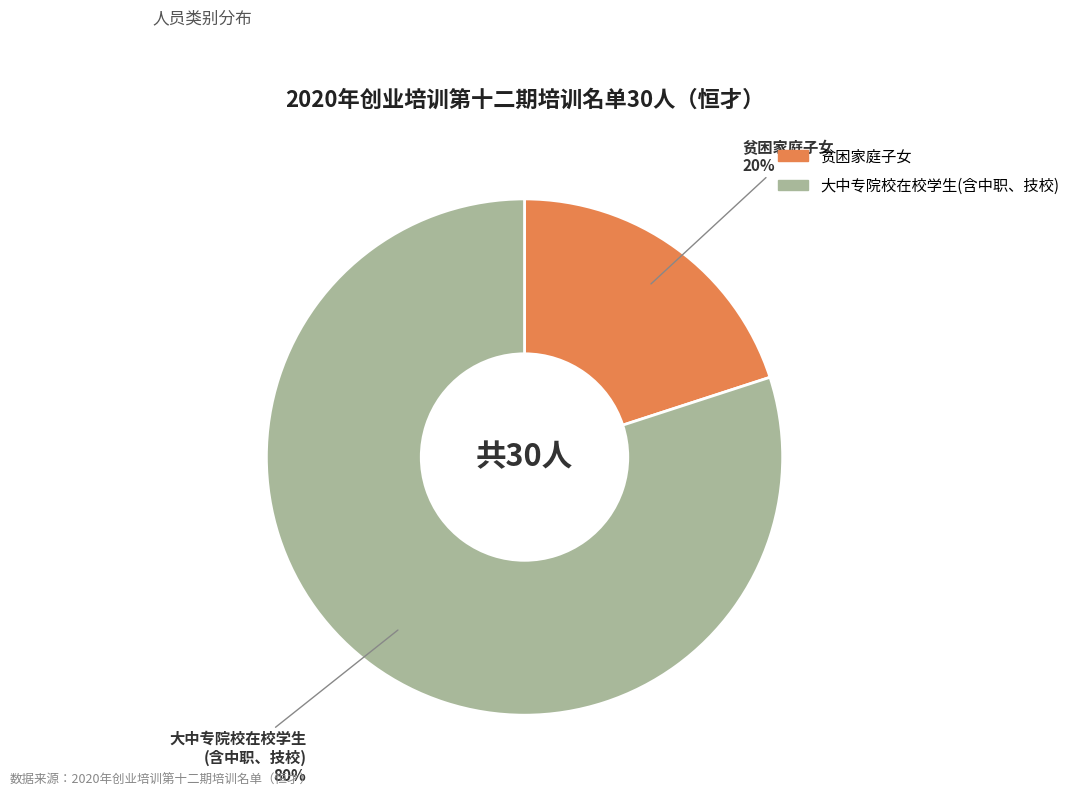

Approximately how many times larger is the value at 大中专院校在校学生(含中职、技校) compared to 贫困家庭子女?

4.0